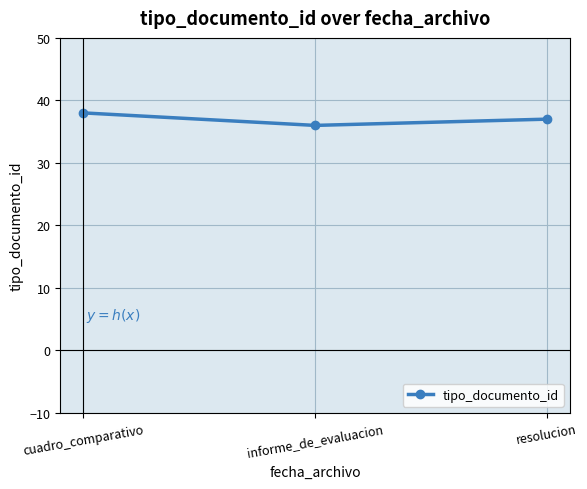

Is it true that the value at cuadro_comparativo is 38?

True